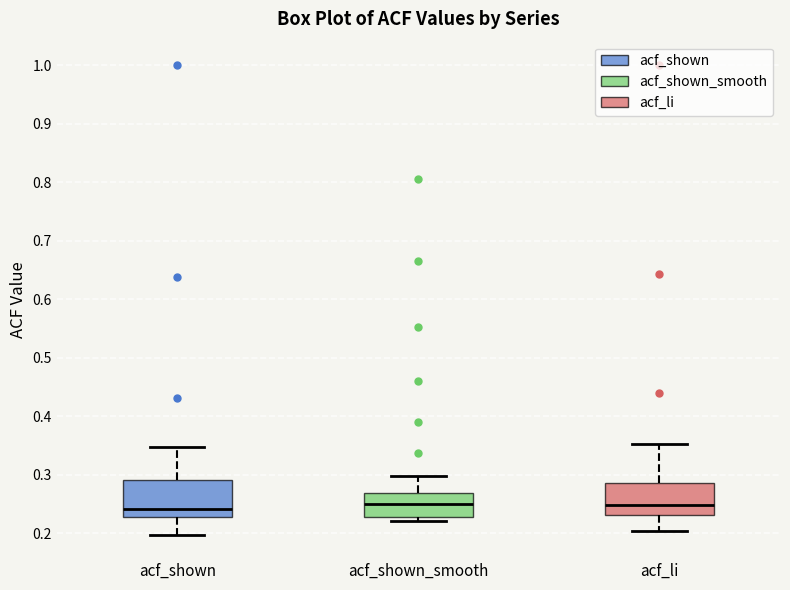

Reading left to right, read every box against the y-axis: the position of its median line, the range the box covers, and the ends of its whiskers. The values are not printed on the chart, so give them approximately, as read against the axis.

acf_shown: median 0.24, box 0.23 to 0.29, whiskers 0.20 to 0.35
acf_shown_smooth: median 0.25, box 0.23 to 0.27, whiskers 0.22 to 0.30
acf_li: median 0.25, box 0.23 to 0.29, whiskers 0.20 to 0.35